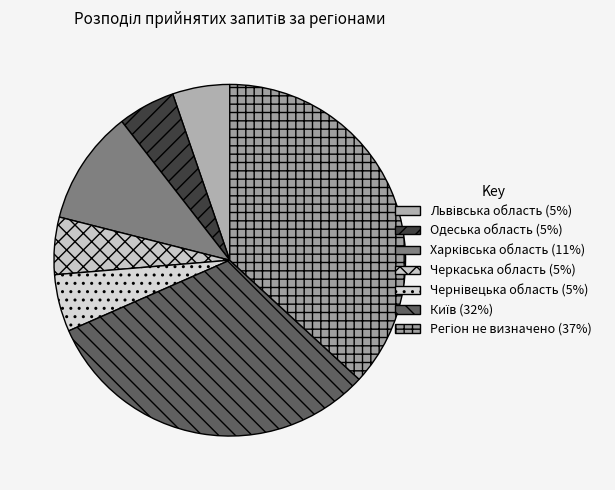

What percentage is the Черкаська область slice, to the nearest percent?

5%